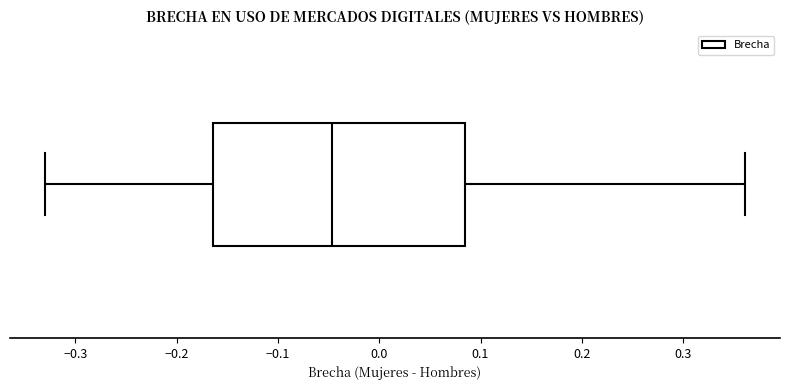

Transcribe this box plot: give where the median line is, the range the box spans, and where the two whiskers end, as read against the x-axis. The values are not printed on the chart, so give them approximately, as read against the axis.

median -0.05, box -0.16 to 0.08, whiskers -0.33 to 0.36